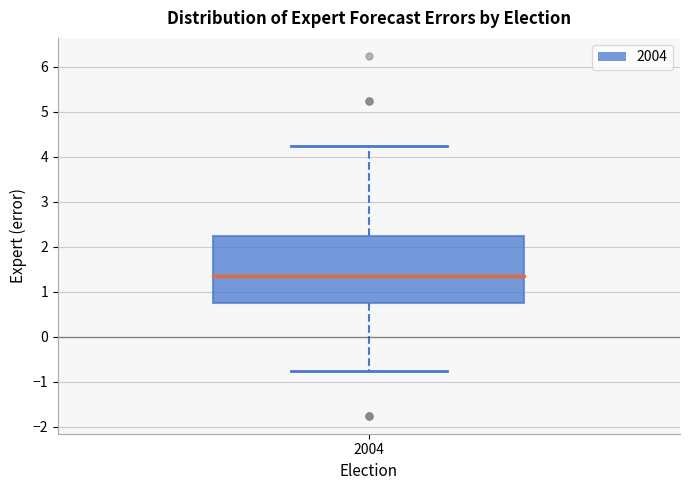

Read this box plot against the y-axis: the position of the median line, the range covered by the box, and the ends of both whiskers. The values are not printed on the chart, so give them approximately, as read against the axis.

median 1.3, box 0.7 to 2.2, whiskers -0.8 to 4.2